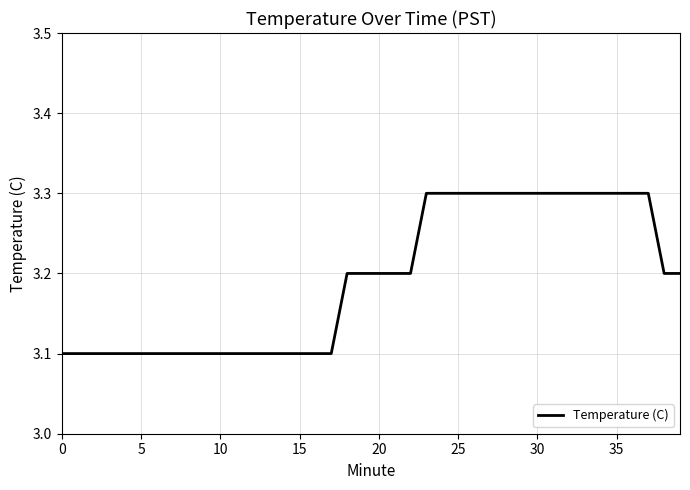

What is the difference between the second highest and second lowest values?

0.2